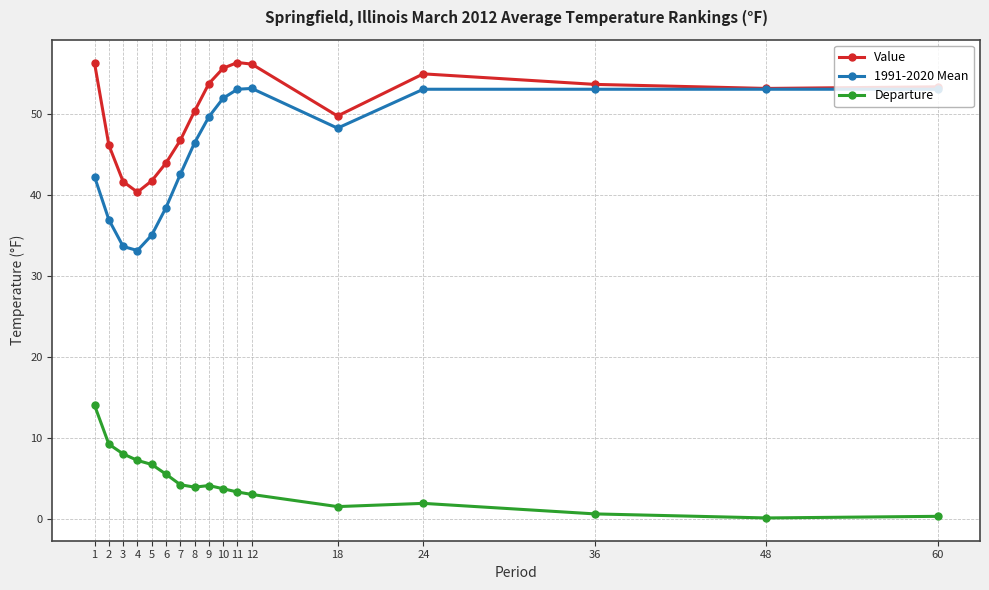

Is it true that Departure equals 3.3 at 11?

True